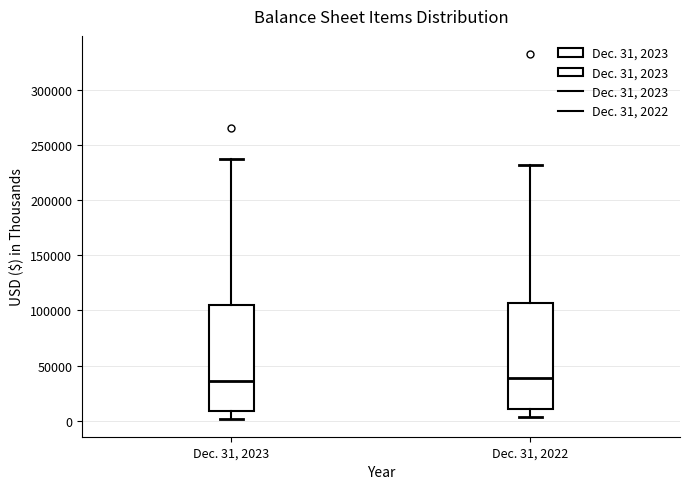

Reading left to right, read every box against the y-axis: the position of its median line, the range the box covers, and the ends of its whiskers. The values are not printed on the chart, so give them approximately, as read against the axis.

Dec. 31, 2023: median 35000, box 10000 to 105000, whiskers 0 to 235000
Dec. 31, 2022: median 40000, box 10000 to 105000, whiskers 5000 to 230000